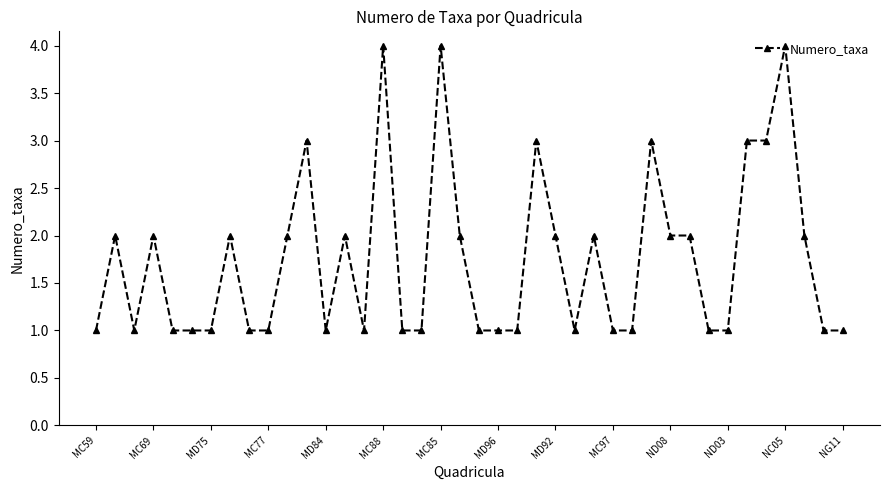

Count the values in the range 1 to 2.

32